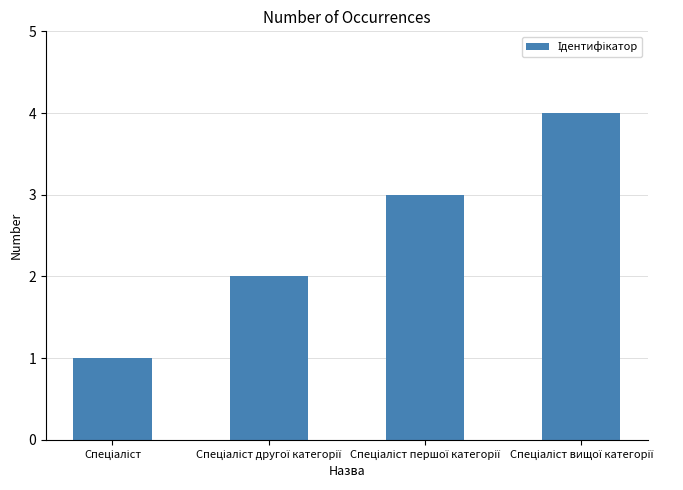

What is the sum of all values?

10